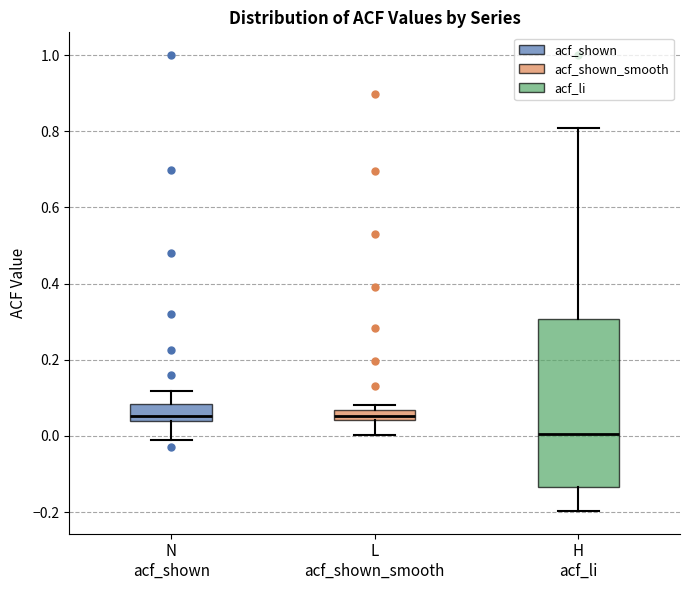

Where does the lower whisker of the box for H acf_li end on the y-axis? The values are not printed on the chart, so give them approximately, as read against the axis.

-0.20